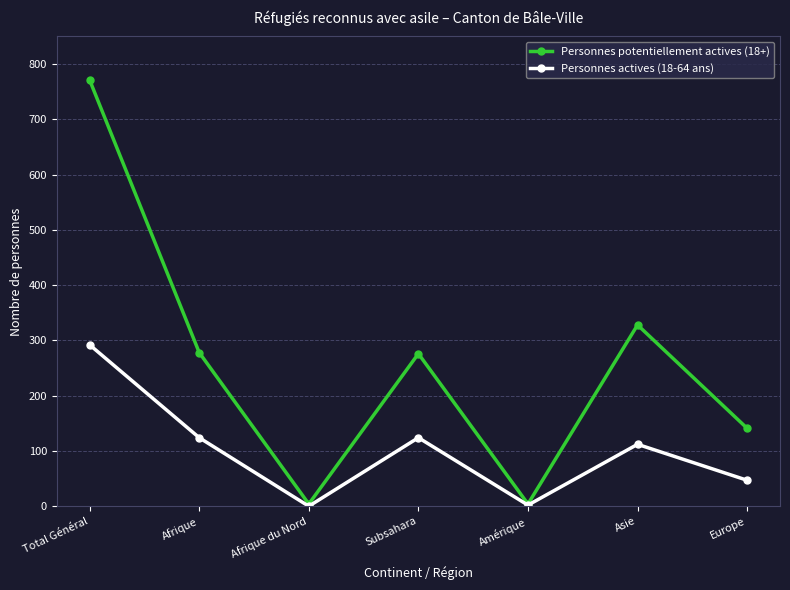

What is the difference between the maximum and second lowest values in the Personnes potentiellement actives (18+) series?

767